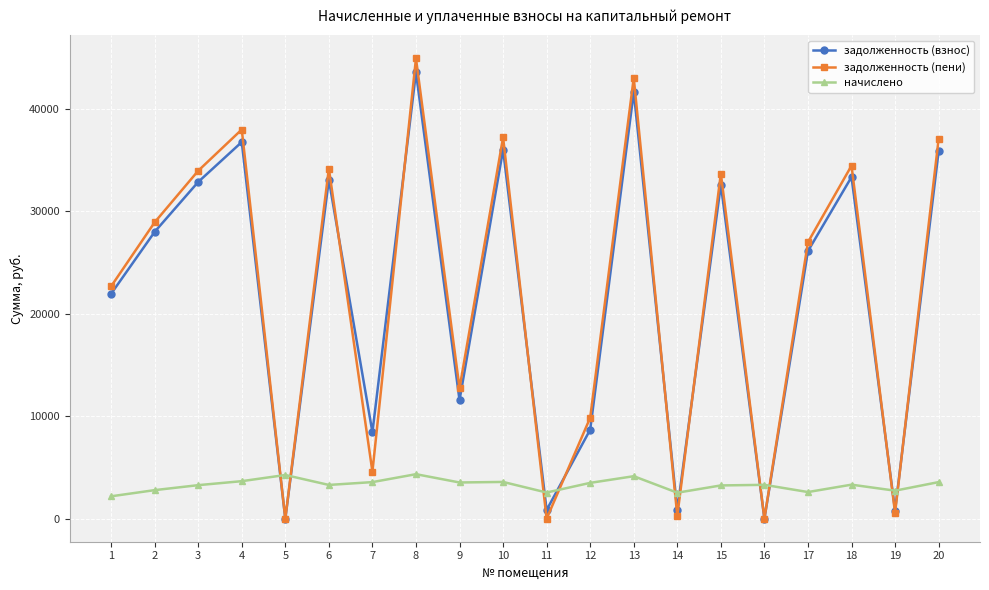

Rank the series at 15 from highest to lowest value.

задолженность (пени), задолженность (взнос), начислено